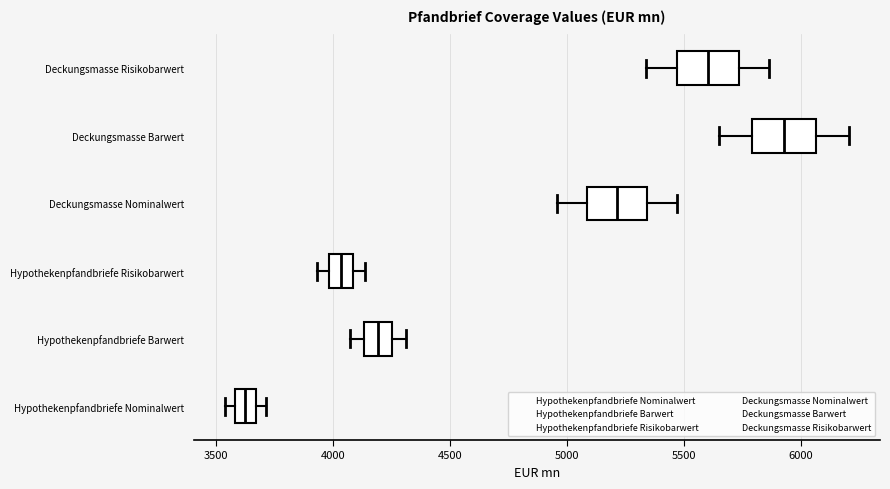

Reading bottom to top, read every box against the x-axis: the position of its median line, the range the box covers, and the ends of its whiskers. The values are not printed on the chart, so give them approximately, as read against the axis.

Hypothekenpfandbriefe Nominalwert: median 3650 (inside the box), box 3600 to 3650, whiskers 3550 to 3700
Hypothekenpfandbriefe Barwert: median 4200, box 4150 to 4250, whiskers 4050 to 4300
Hypothekenpfandbriefe Risikobarwert: median 4050, box 4000 to 4100, whiskers 3950 to 4150
Deckungsmasse Nominalwert: median 5200, box 5100 to 5350, whiskers 4950 to 5450
Deckungsmasse Barwert: median 5950, box 5800 to 6050, whiskers 5650 to 6200
Deckungsmasse Risikobarwert: median 5600, box 5450 to 5750, whiskers 5350 to 5850